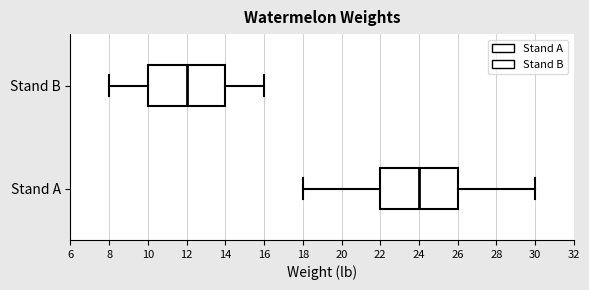

Reading bottom to top, read every box against the x-axis: the position of its median line, the range the box covers, and the ends of its whiskers. The values are not printed on the chart, so give them approximately, as read against the axis.

Stand A: median 24, box 22 to 26, whiskers 18 to 30
Stand B: median 12, box 10 to 14, whiskers 8 to 16